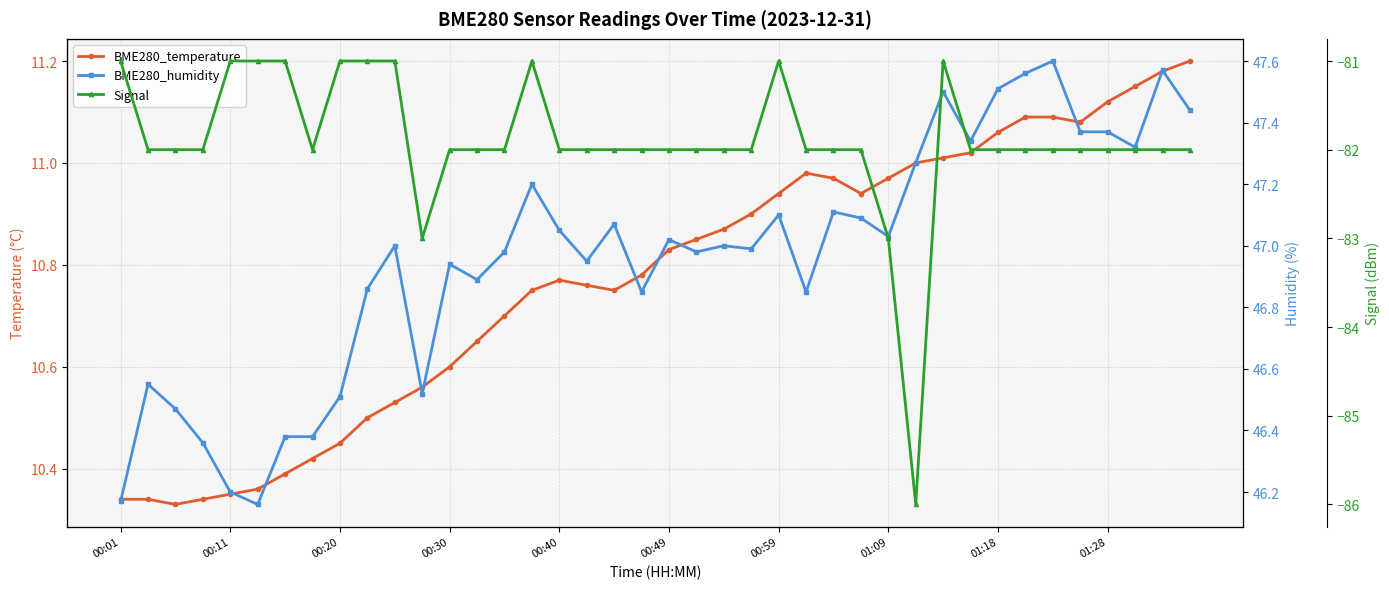

How many categories are shown in the chart?

40